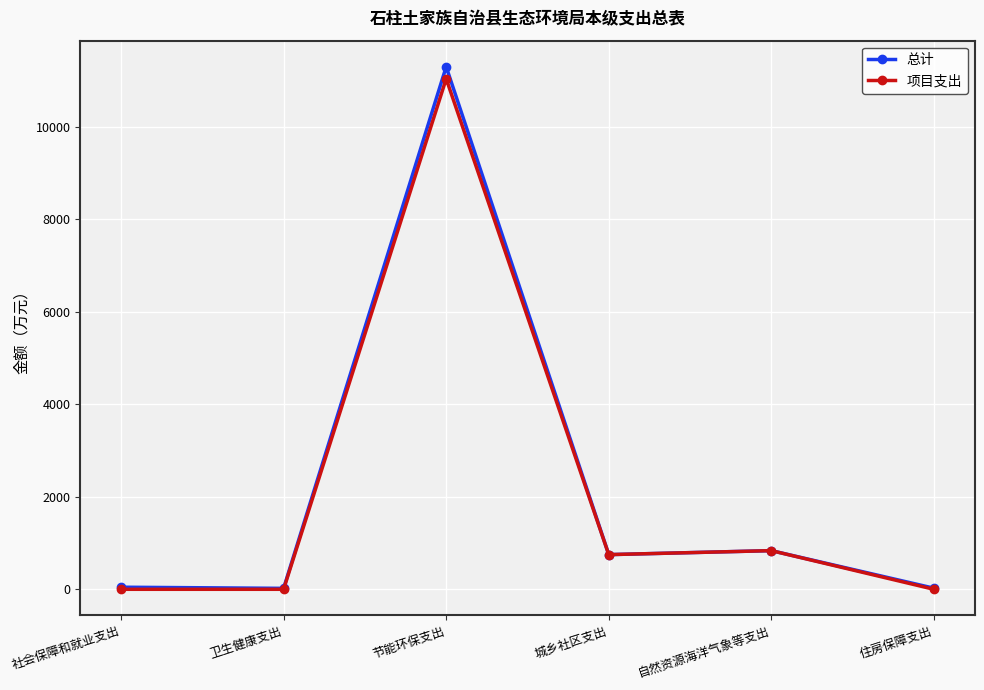

The value of 项目支出 at 节能环保支出 is 11043.4. True or false?

True